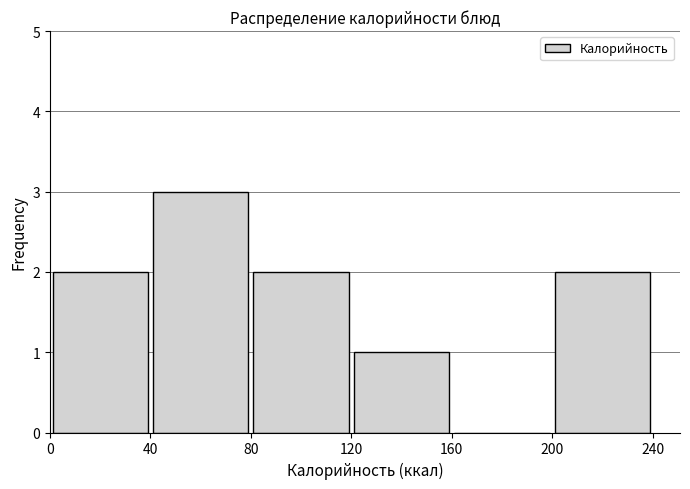

Reading left to right, transcribe this chart: for each bar, give the range it covers on the x-axis and its height. The values are not printed on the chart, so give them approximately, as read against the axis.

0 to 40: 2
40 to 80: 3
80 to 120: 2
120 to 160: 1
160 to 200: 0
200 to 240: 2